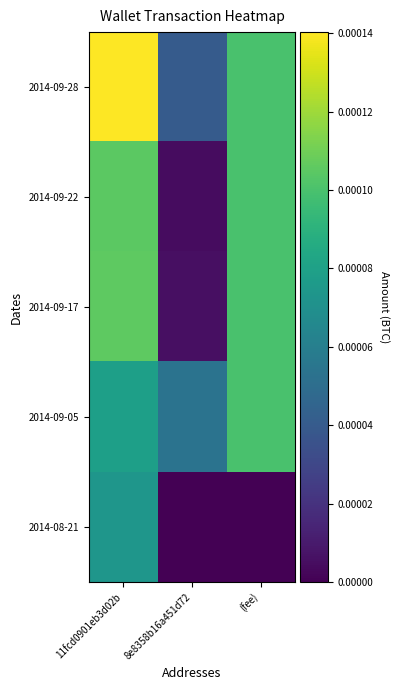

At which category is the sum across all series the highest?

11fcd0901eb3d02b